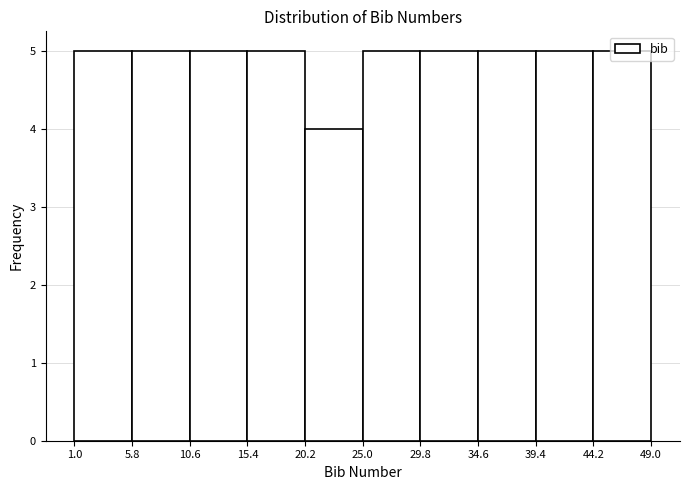

Reading left to right, list every bar in this chart as the range it spans on the x-axis followed by its height. The values are not printed on the chart, so give them approximately, as read against the axis.

1.0 to 5.8: 5
5.8 to 10.6: 5
10.6 to 15.4: 5
15.4 to 20.2: 5
20.2 to 25.0: 4
25.0 to 29.8: 5
29.8 to 34.6: 5
34.6 to 39.4: 5
39.4 to 44.2: 5
44.2 to 49.0: 5